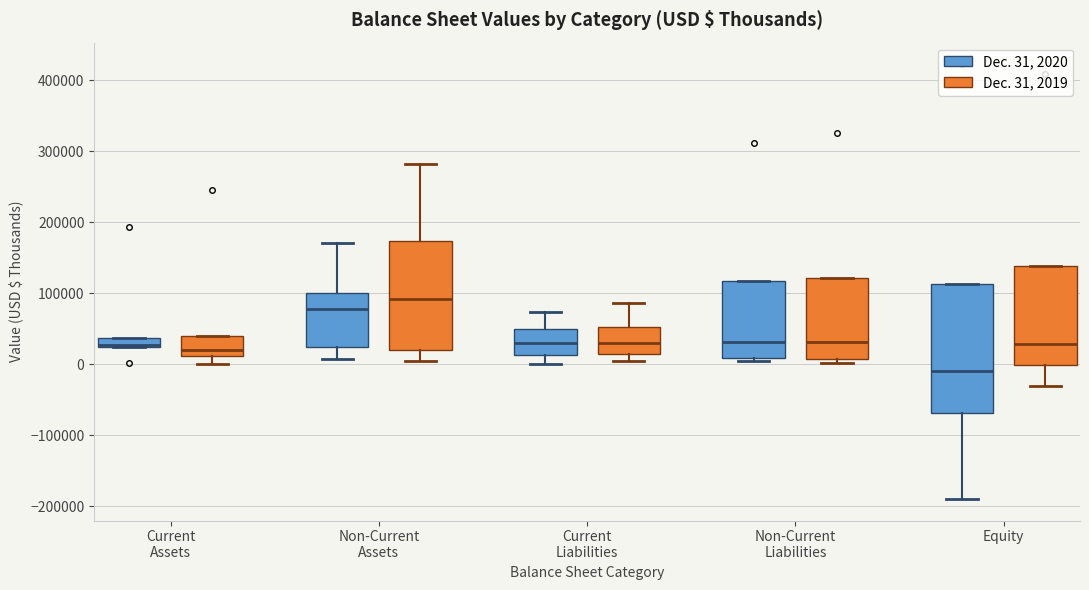

Where does the lower whisker of the box for Equity (Dec. 31, 2020) end on the y-axis? The values are not printed on the chart, so give them approximately, as read against the axis.

-190000